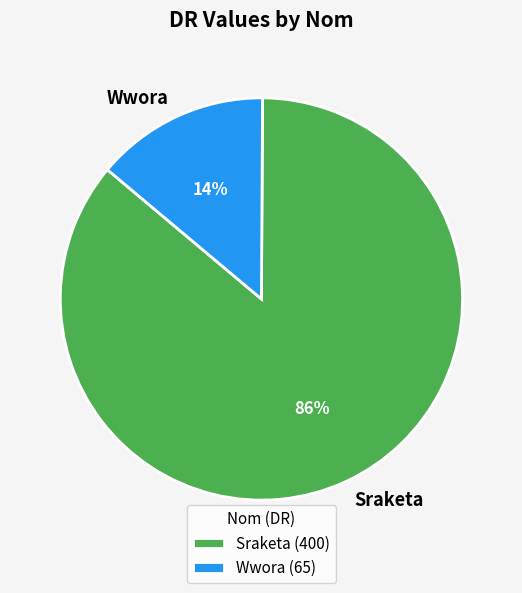

Rank the categories by value from lowest to highest.

Wwora, Sraketa